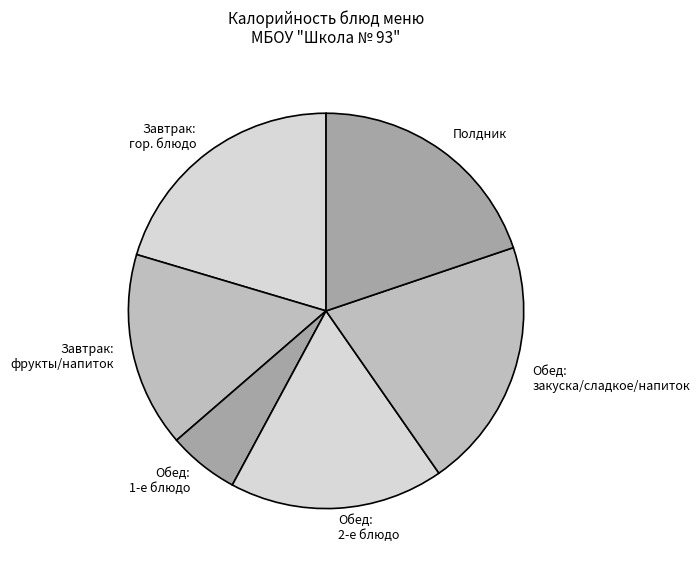

Which slice is the smallest?

Обед: 1-е блюдо